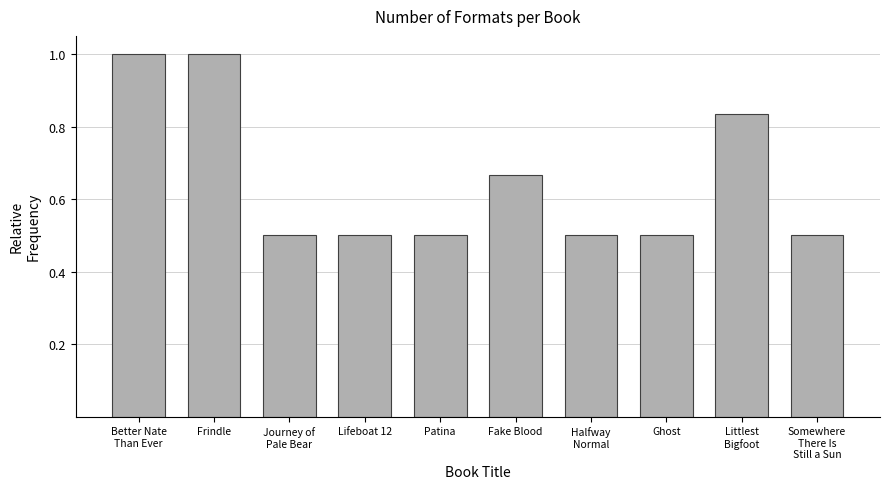

What is the ratio of the value at Lifeboat 12 to the value at Frindle?

0.5